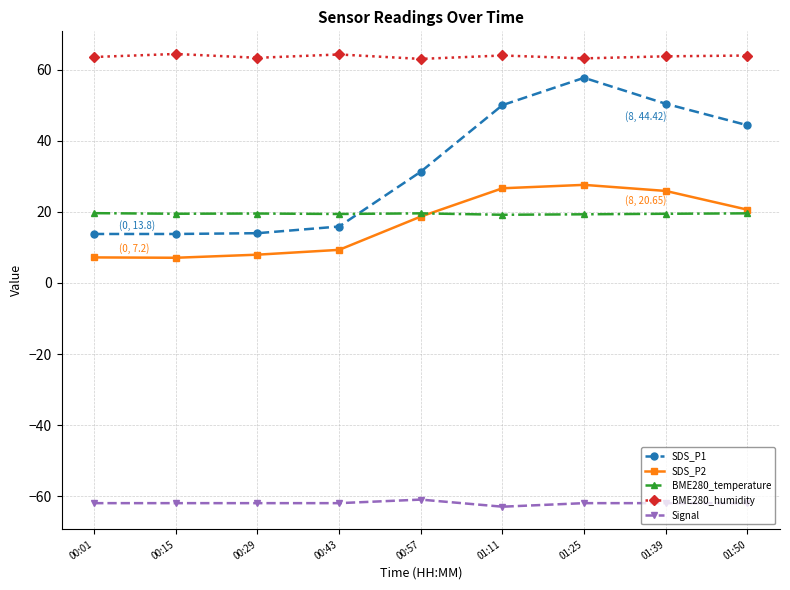

Count the number of categories in the chart.

9